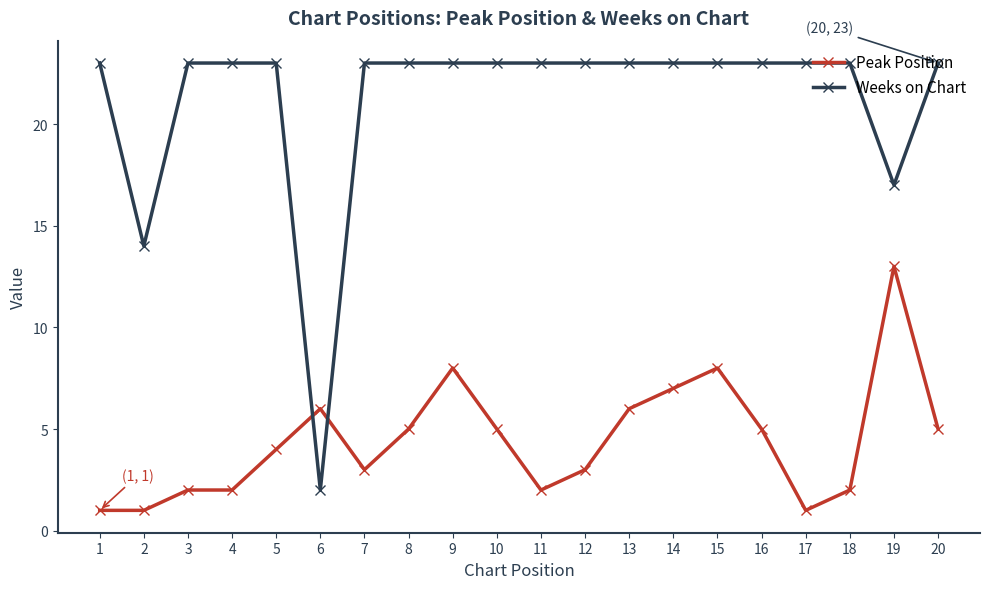

What is the average value of the Weeks on Chart series?

21